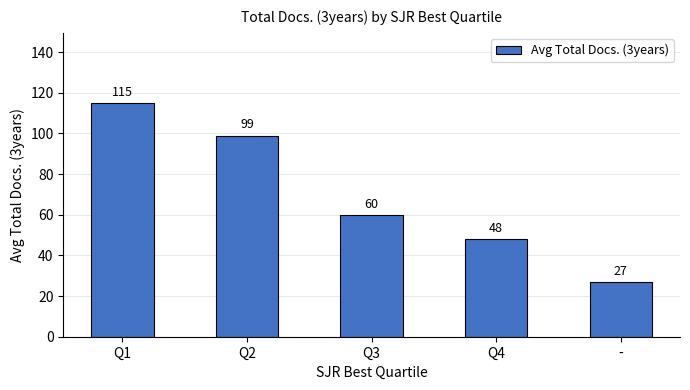

What is the difference between the values at Q1 and Q4?

67